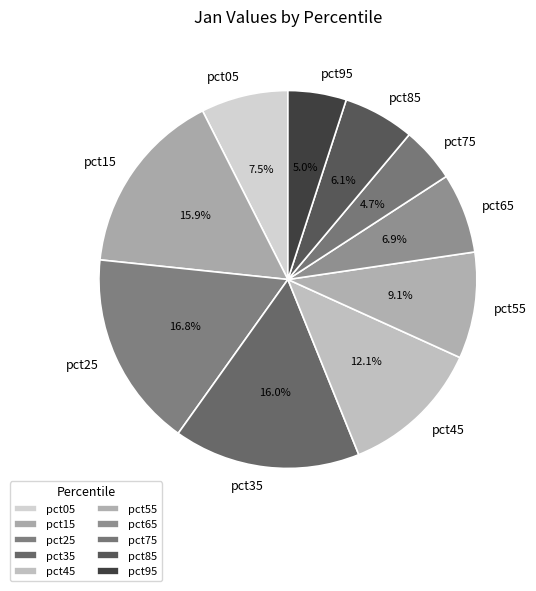

Between pct75 and pct65, which is larger?

pct65